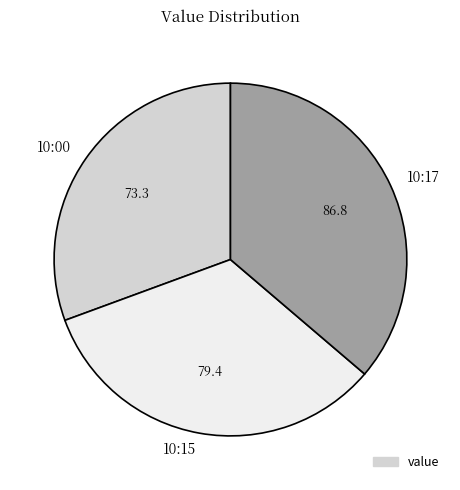

Does 10:17 represent more than half of the total?

No